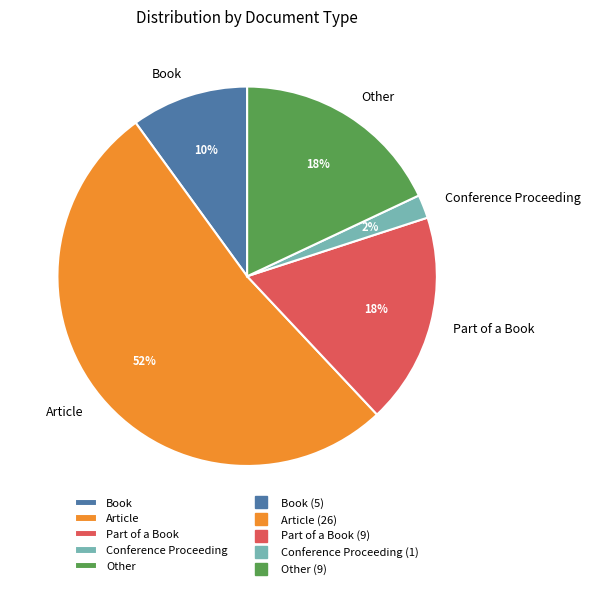

How many slices are in this pie chart?

5